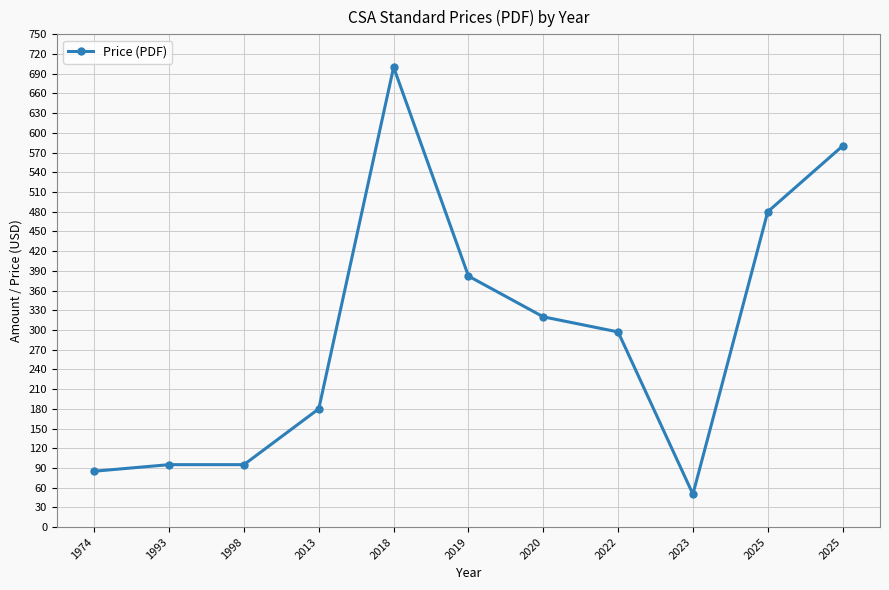

How many data points does each series have?

11